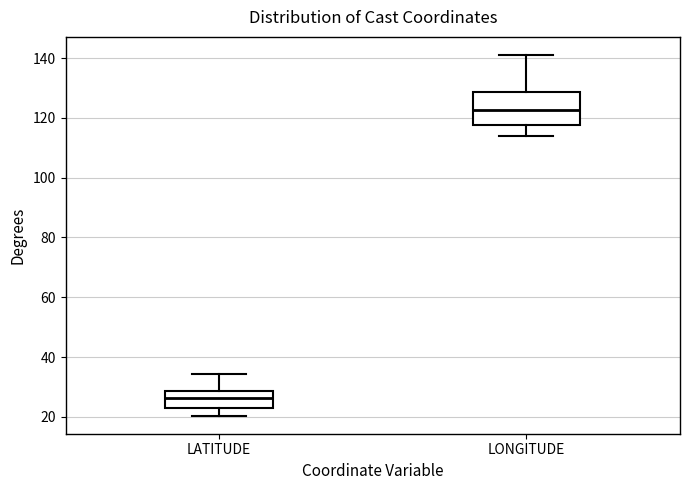

Where is the upper edge of the box for LONGITUDE on the y-axis? The values are not printed on the chart, so give them approximately, as read against the axis.

128